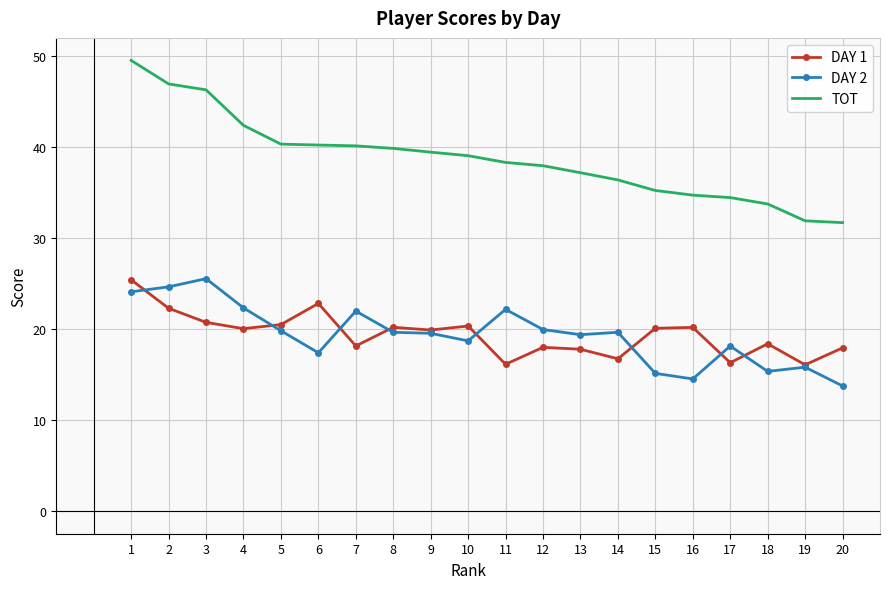

True or false: TOT and DAY 1 cross at least once.

False